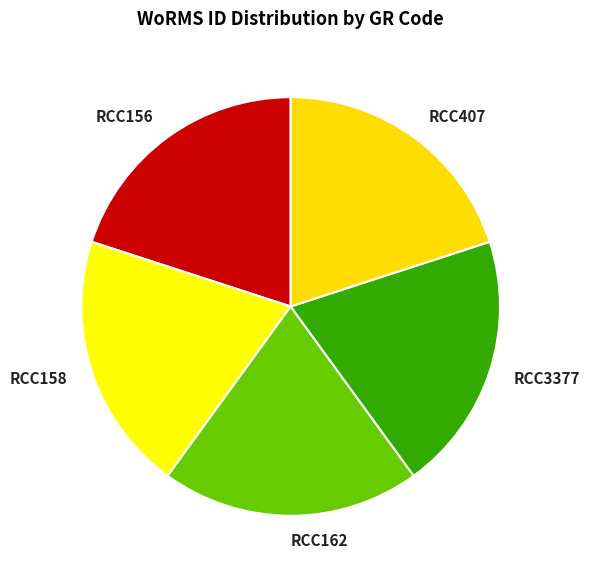

Do RCC162 and RCC158 together represent more than half of the pie?

No